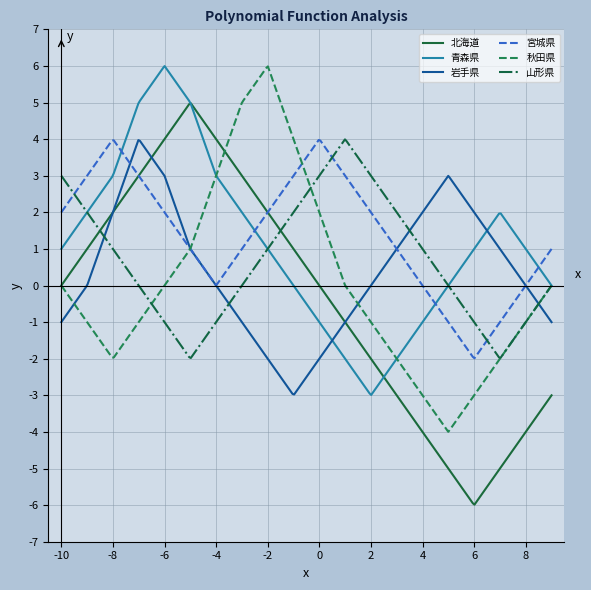

What is the difference between the second highest and minimum values in the 秋田県 series?

9.9